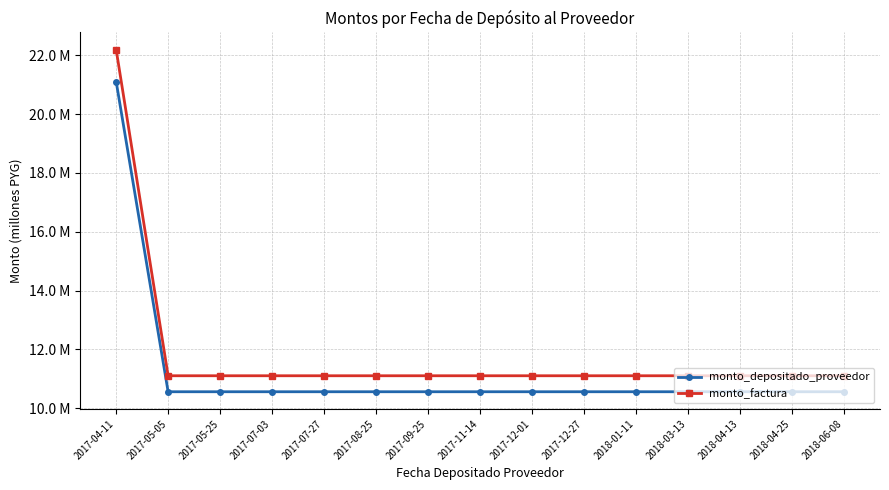

What is the spread (max minus min) of values at 2017-04-11?

1.1